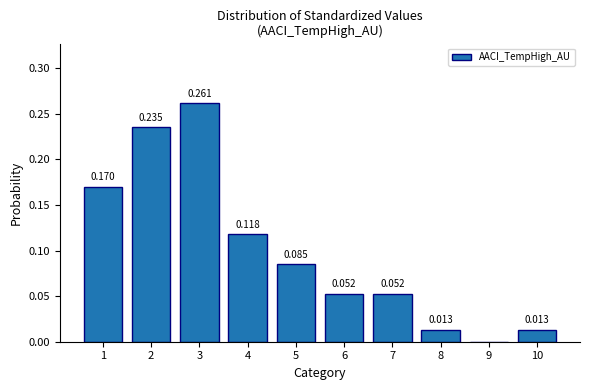

How many positive values are there?

9